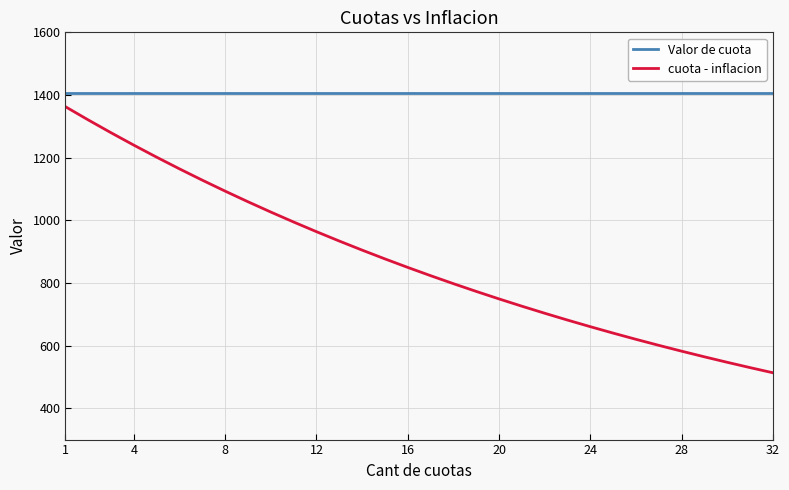

What are all the series names shown in the legend?

Valor de cuota, cuota - inflacion